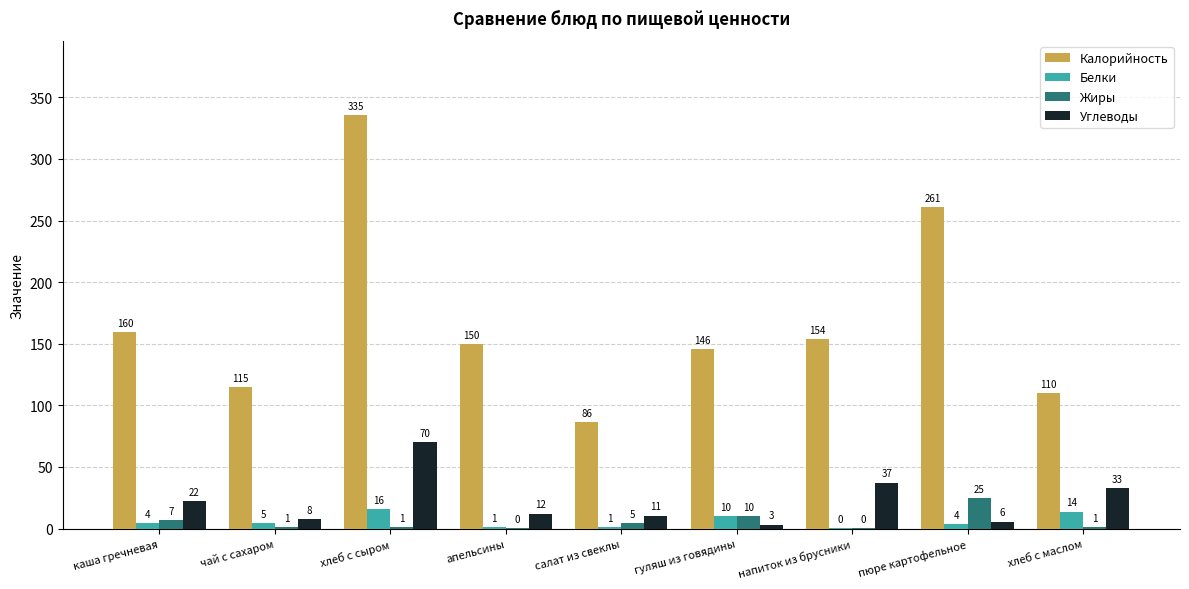

Which category has the highest value across all series?

хлеб с сыром